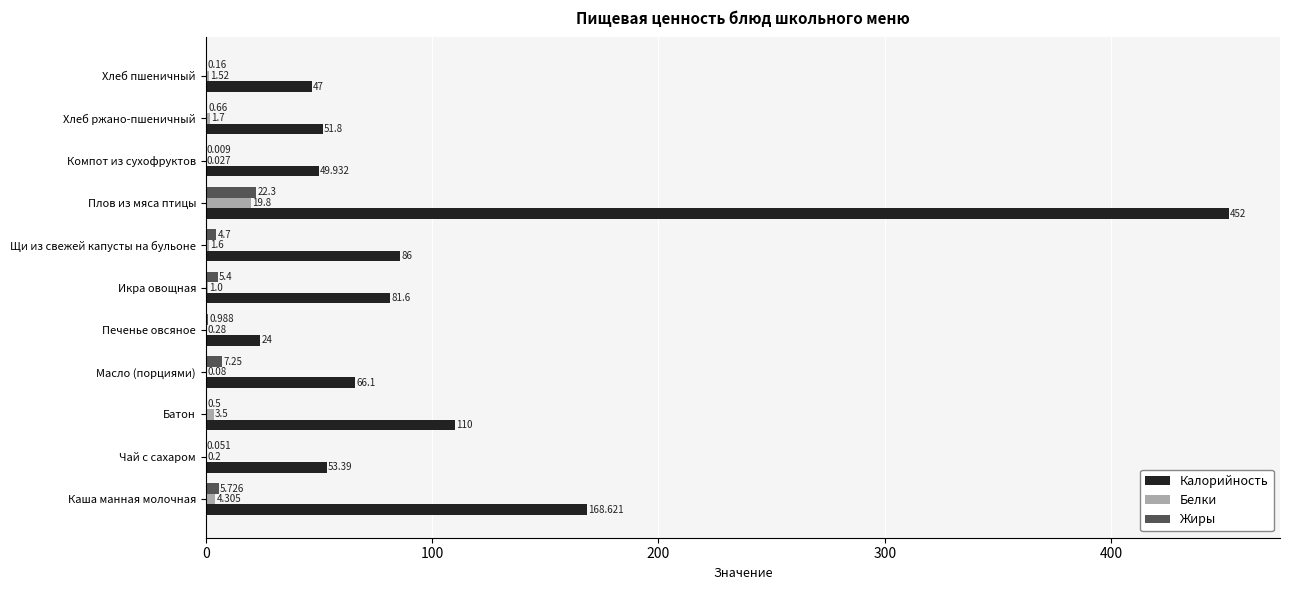

At which label is Жиры closest to 11?

Масло (порциями)